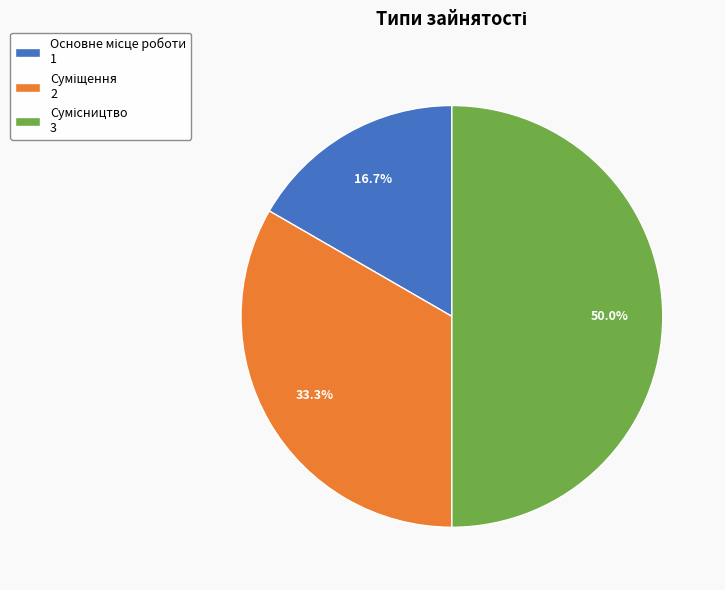

Does Сумісництво account for over 50% of the chart?

No